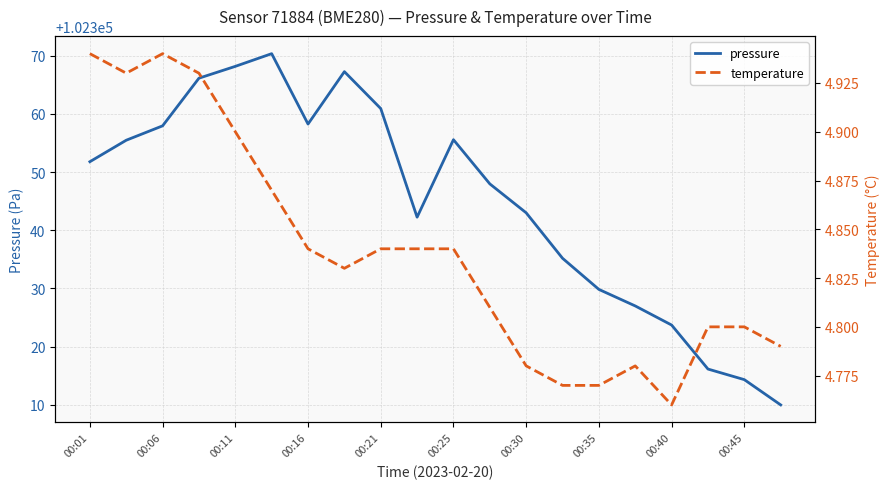

Where does the pressure series first go above 102351?

00:01